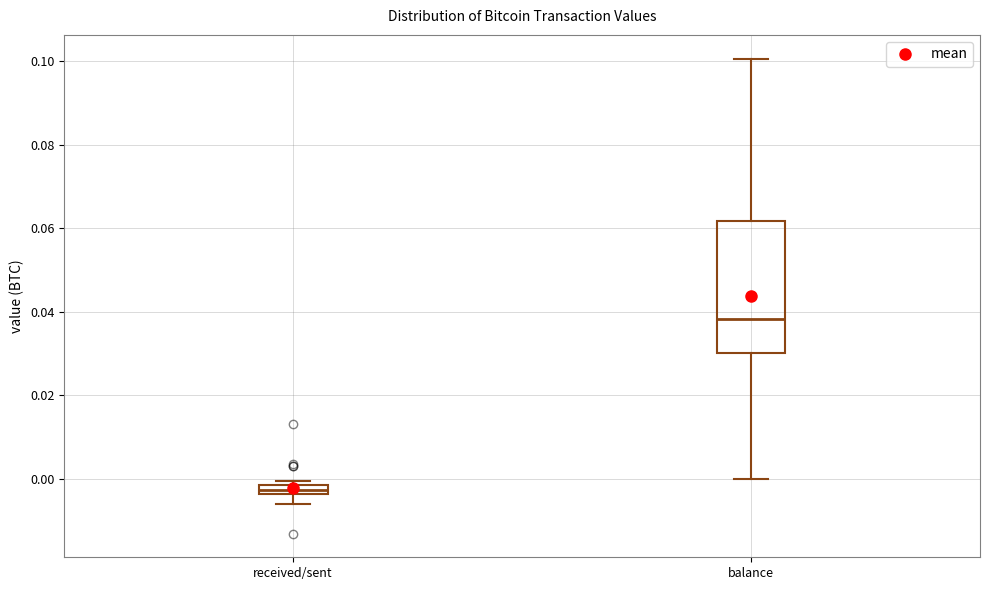

Which box is the tallest, from its lower edge to its upper edge?

balance